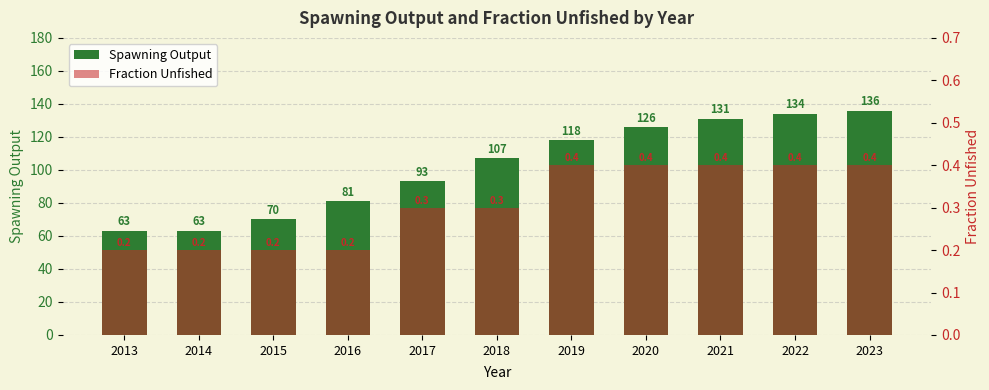

What is the difference between the Spawning Output values at 2019 and 2017?

25.0